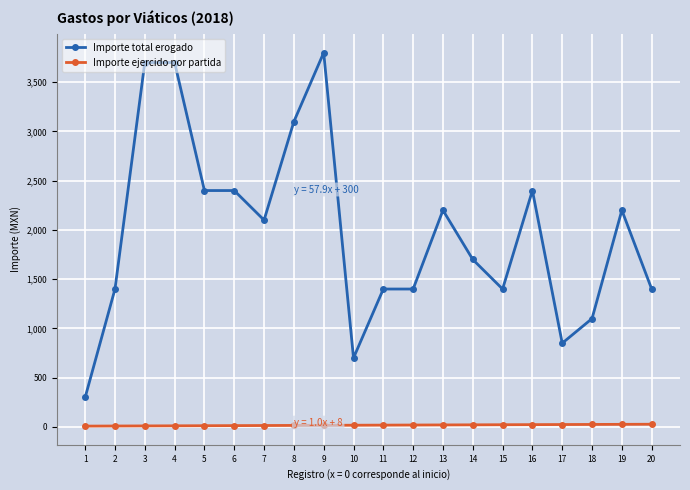

How many data points in Importe total erogado are less than 2100?

10